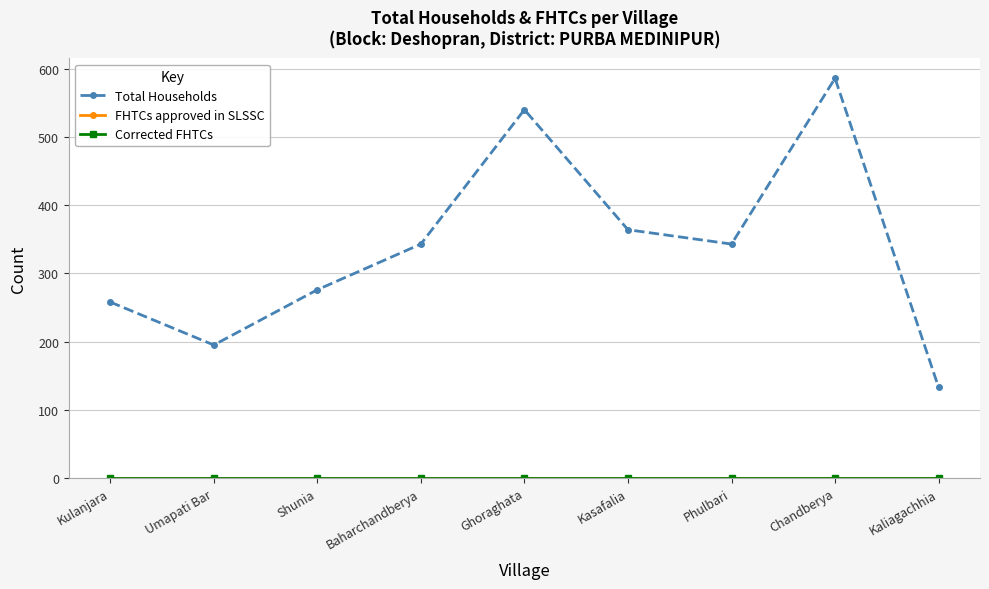

What is the approximate value of Total Households at Kulanjara?

258